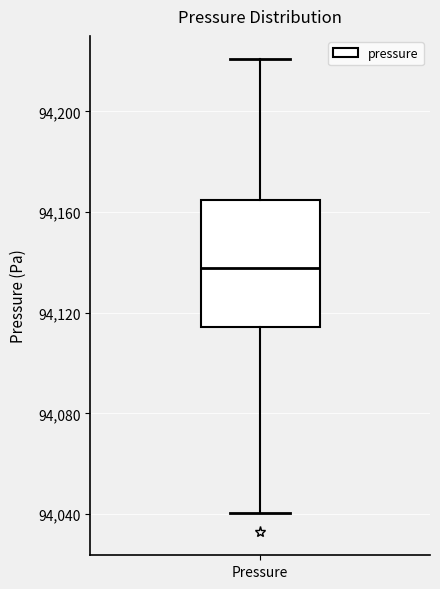

Transcribe this box plot: give where the median line is, the range the box spans, and where the two whiskers end, as read against the y-axis. The values are not printed on the chart, so give them approximately, as read against the axis.

median 94140, box 94115 to 94165, whiskers 94040 to 94220